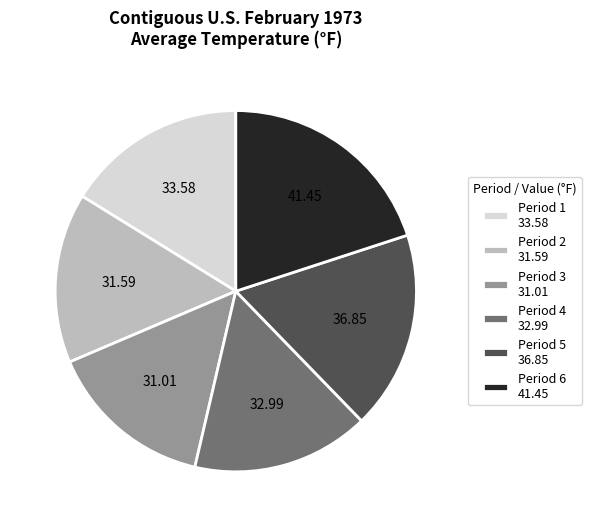

Is there a majority slice in this chart?

No